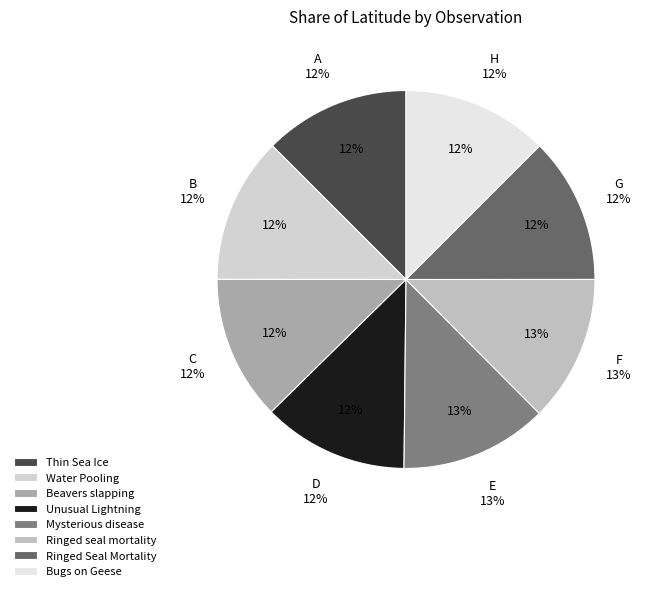

Which has a higher value, Unusual Lightning or Mysterious disease?

Mysterious disease